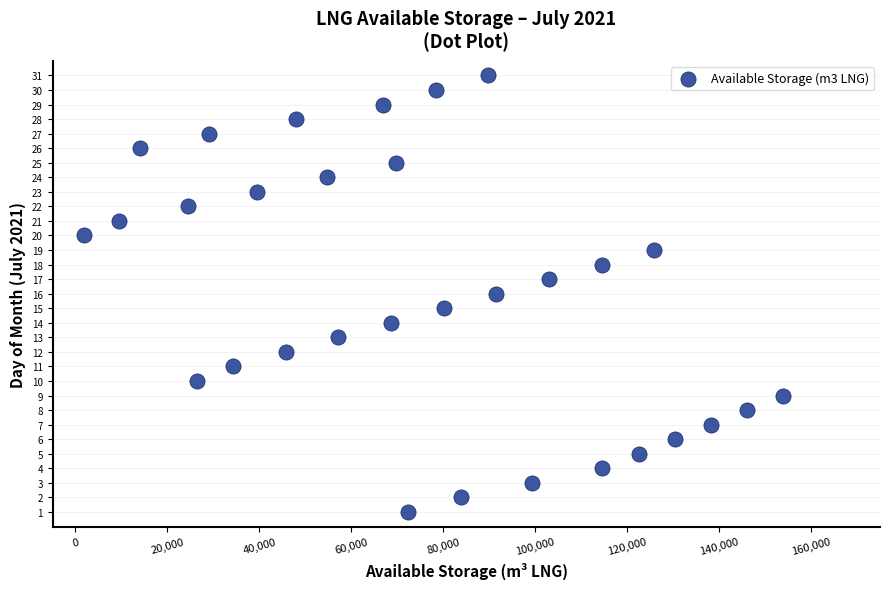

What is the range of Y values (max minus min)?

30